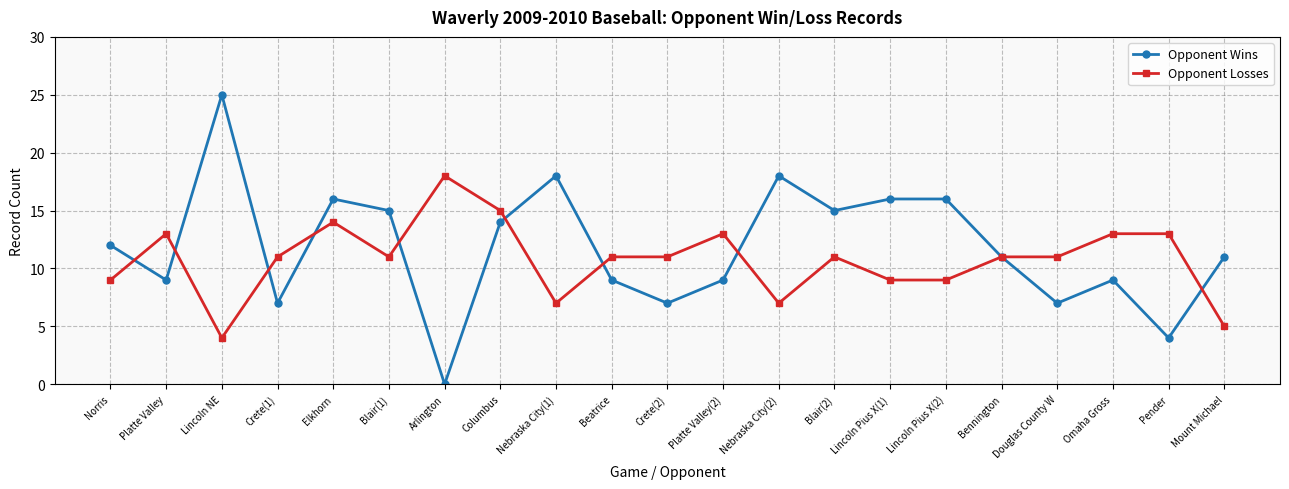

What is the label of the 9th point from the right?

Nebraska City(2)